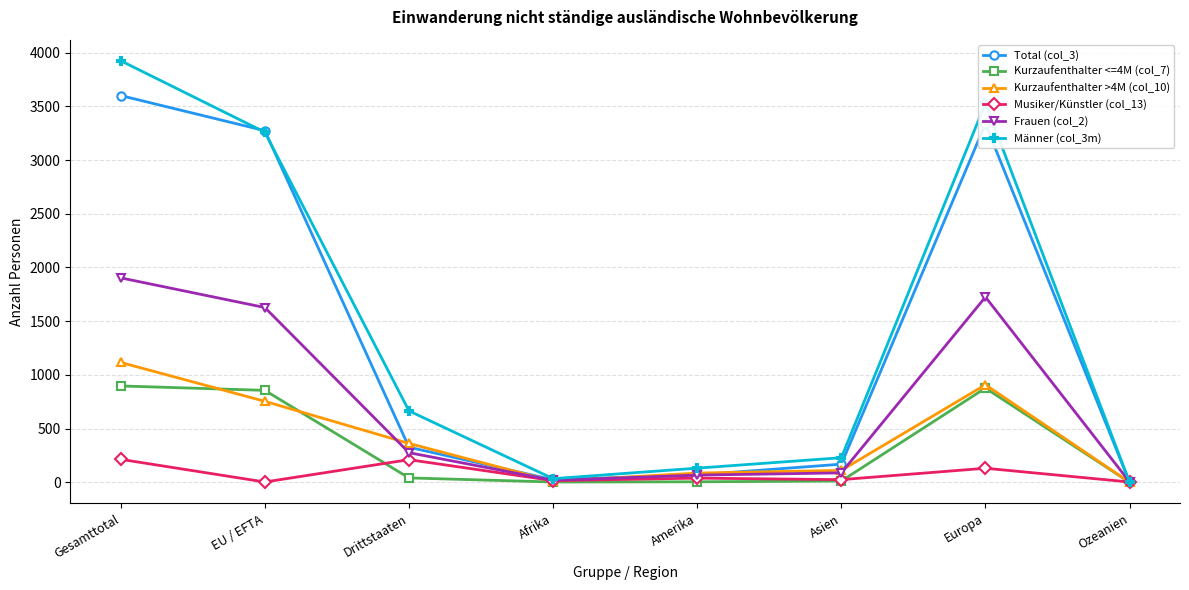

What is the greatest value displayed?

3924